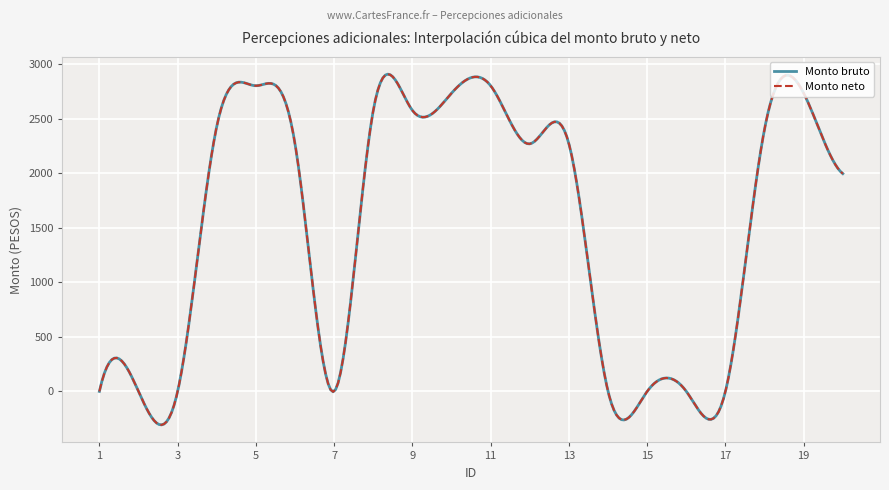

At which category does Monto bruto reach its first local peak?

5